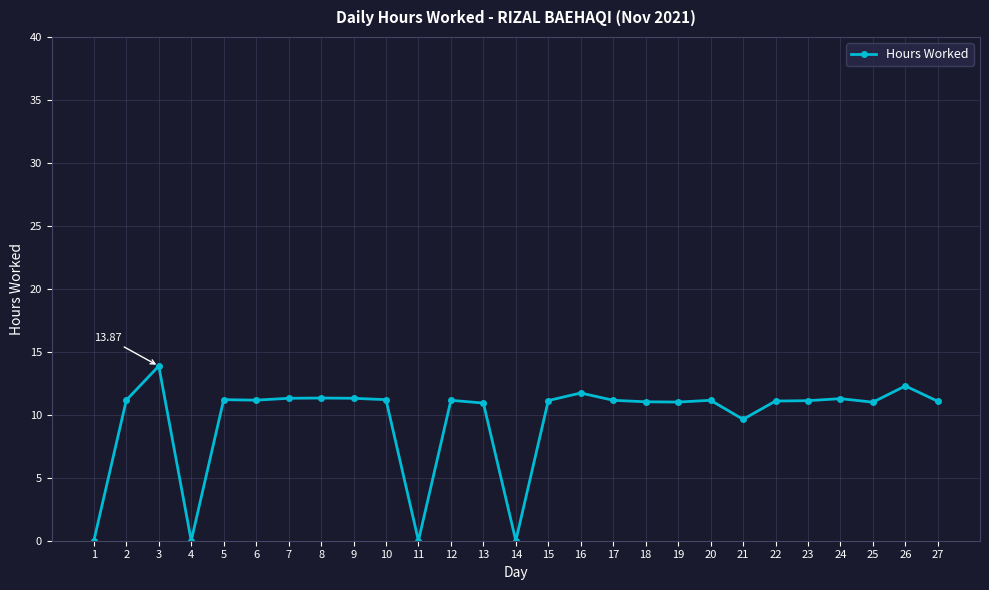

True or false: there are more than 1 points higher than both neighbors.

True